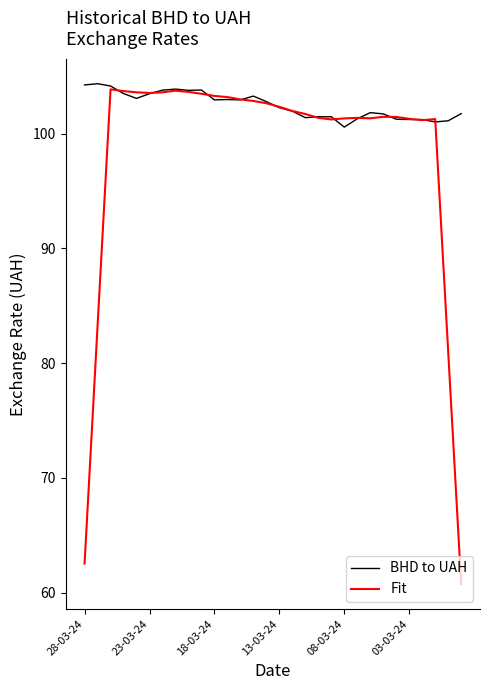

True or false: Fit and BHD to UAH intersect in this chart.

True